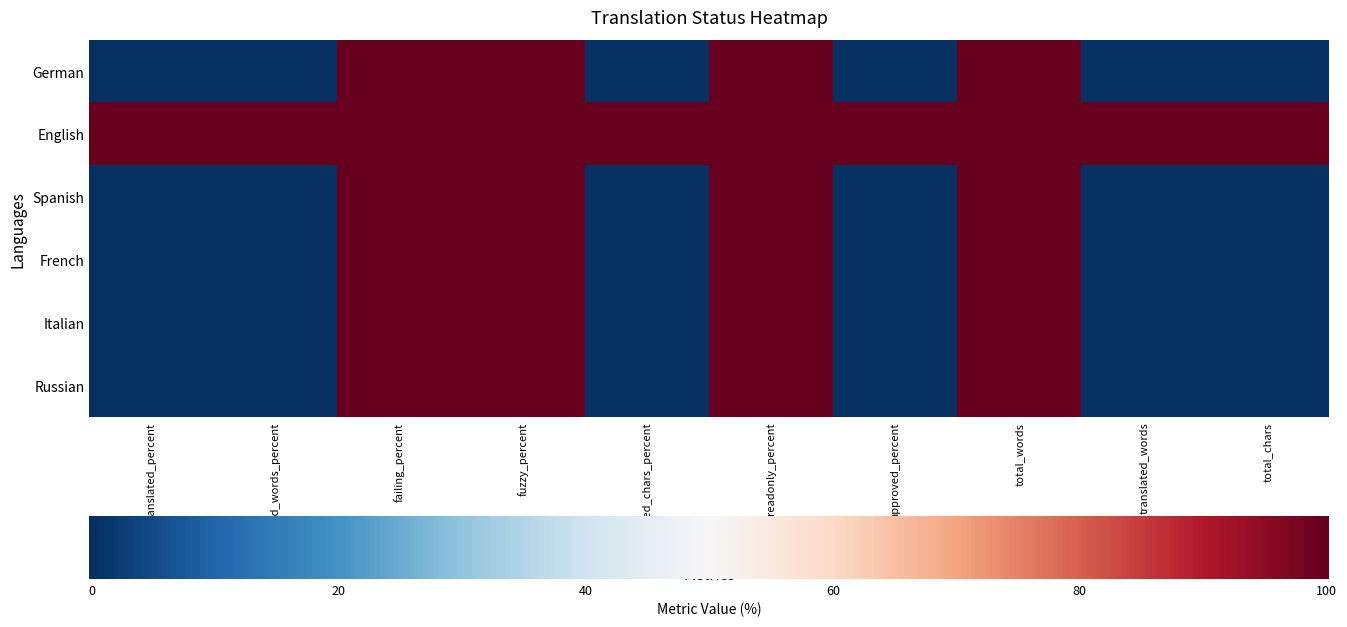

What is the difference between the maximum and minimum values in the French series?

1